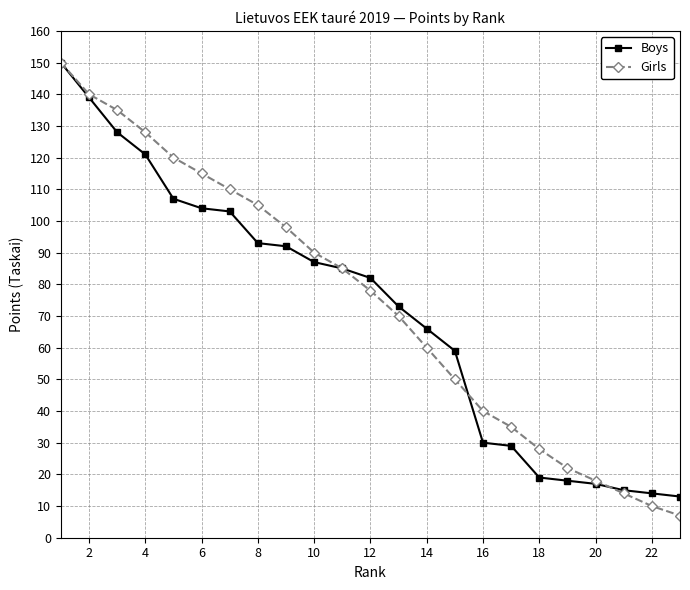

How many lines are shown in the chart?

2